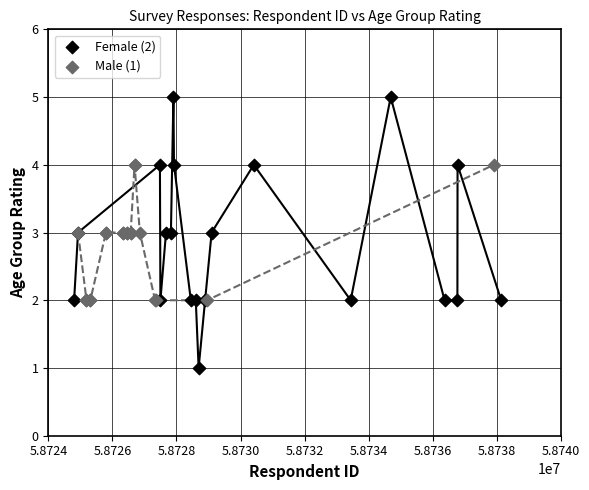

Which series has the largest Y range (max minus min)?

Female (2)